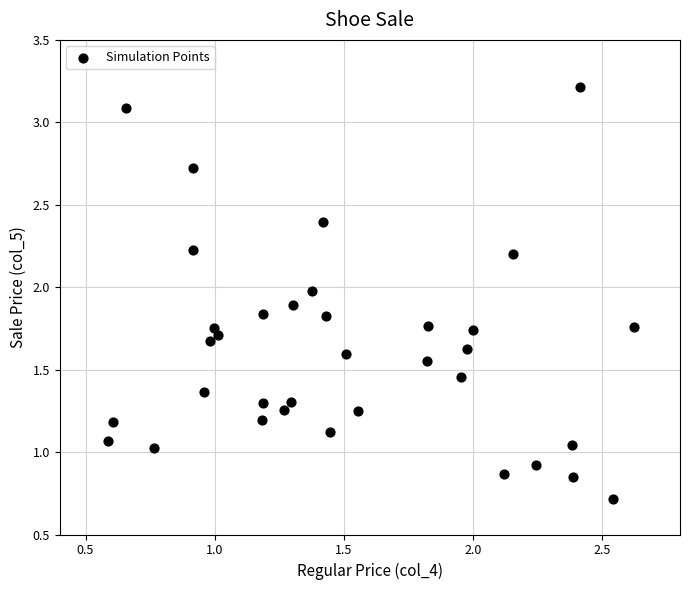

What is the range of Y values (max minus min)?

2.5